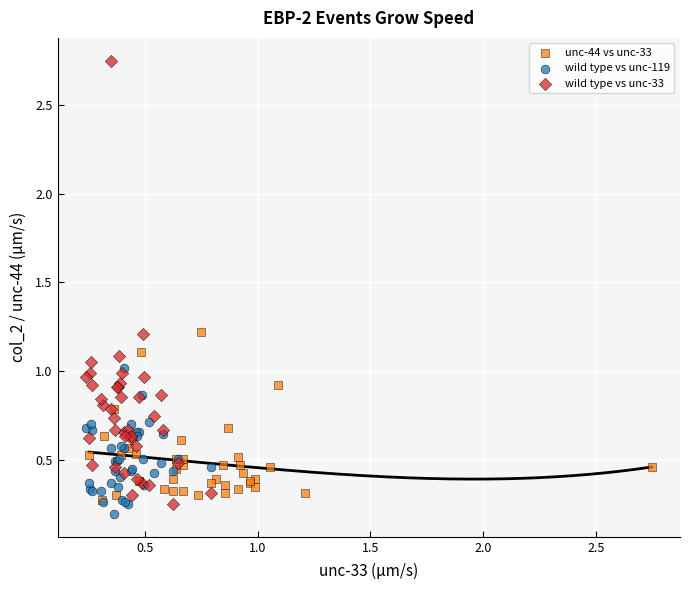

Which series reaches the minimum Y coordinate?

wild type vs unc-119